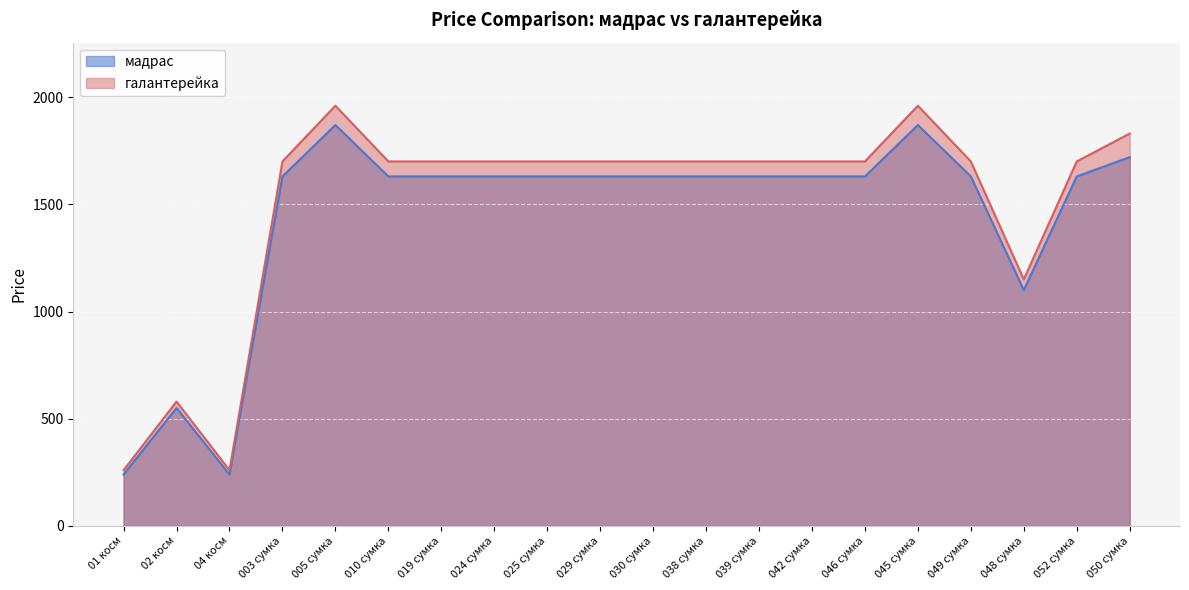

How many series are shown in this chart?

2